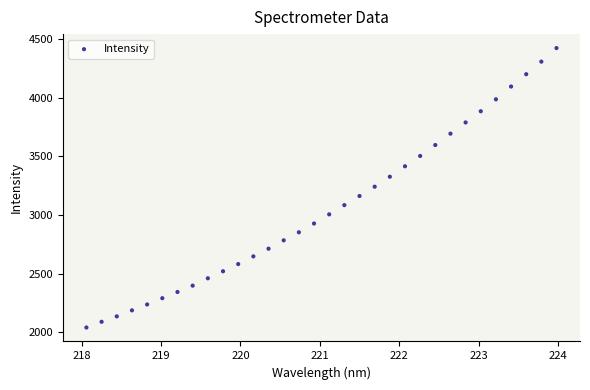

What is the range of Y values (max minus min)?

2387.1